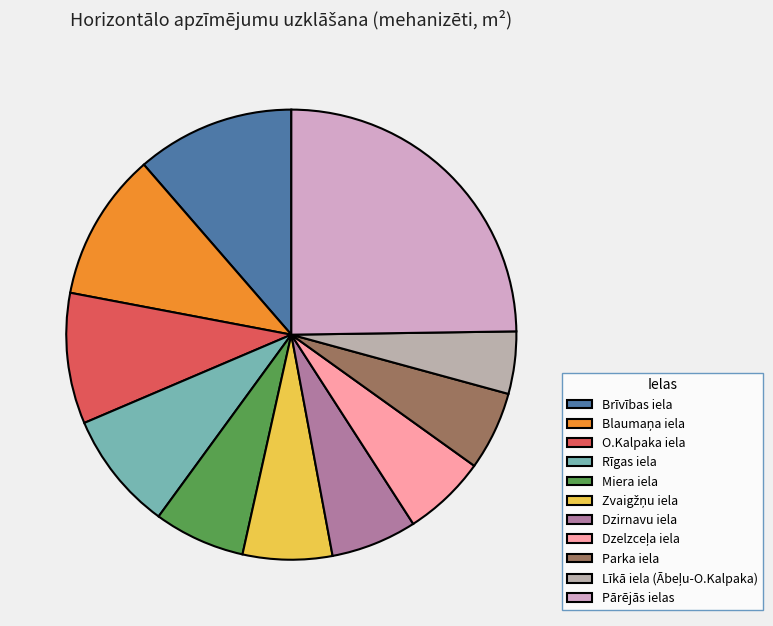

Is there a majority slice in this chart?

No